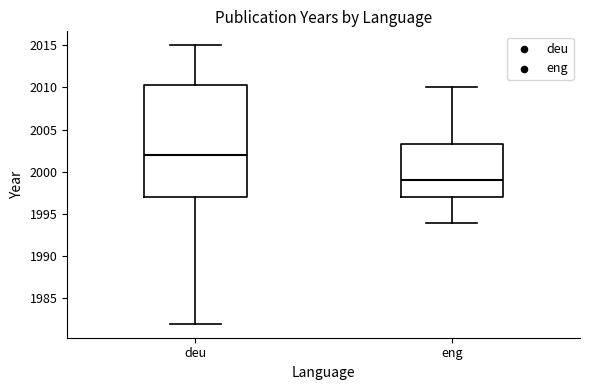

Which box has the lowest median line?

eng